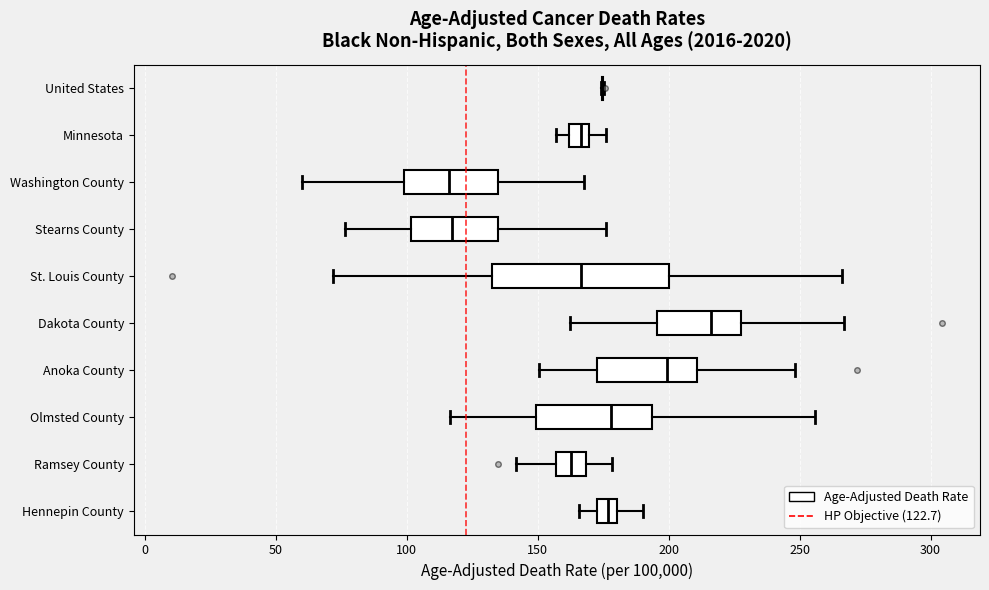

Comparing the boxes themselves (not the whiskers), which one is the widest?

St. Louis County